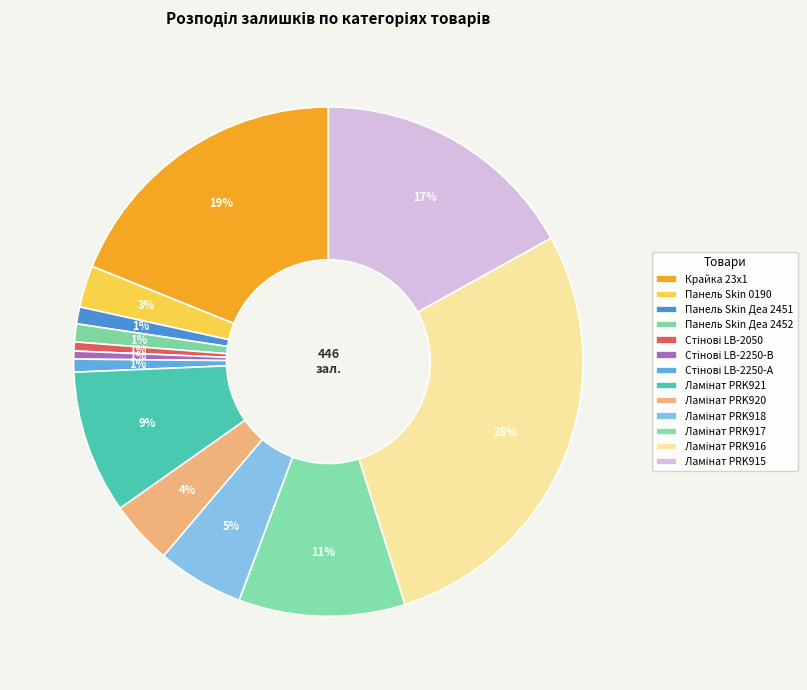

Count the number of slices in the pie.

13